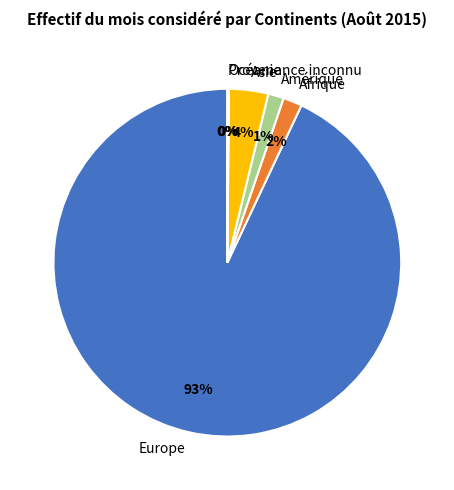

Which slice is the largest?

Europe